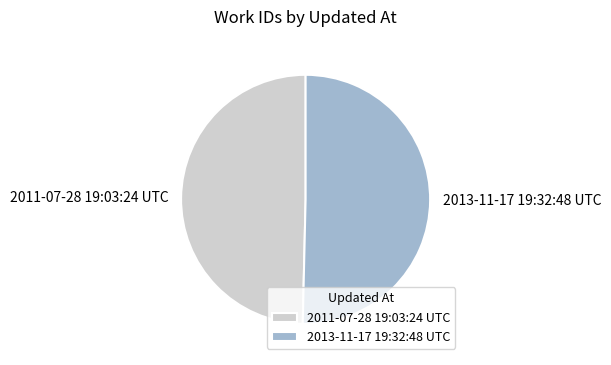

Do 2011-07-28 19:03:24 UTC and 2013-11-17 19:32:48 UTC together represent more than half of the pie?

Yes